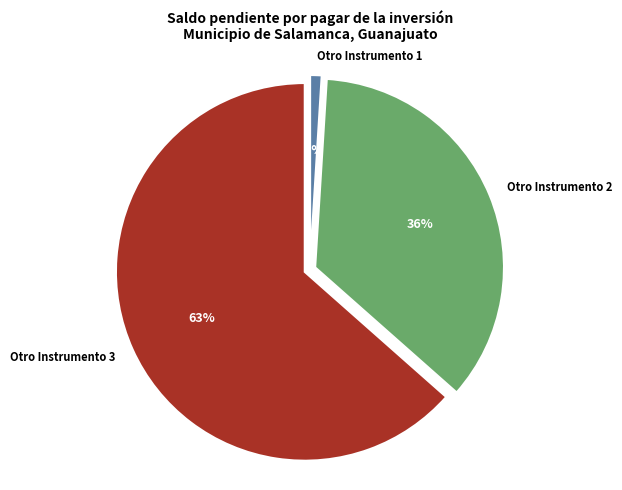

Rank the categories by value from lowest to highest.

Otro Instrumento 1, Otro Instrumento 2, Otro Instrumento 3